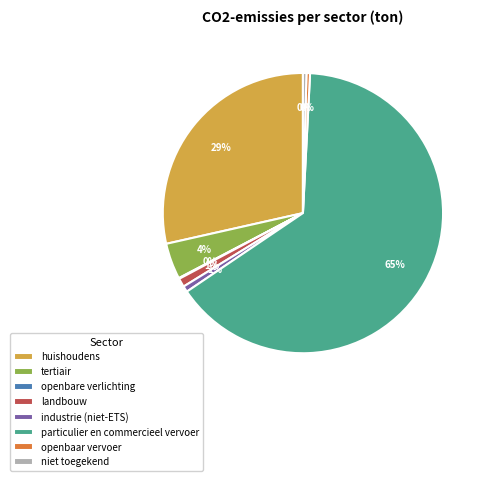

Combined, do huishoudens and particulier en commercieel vervoer account for over 50%?

Yes